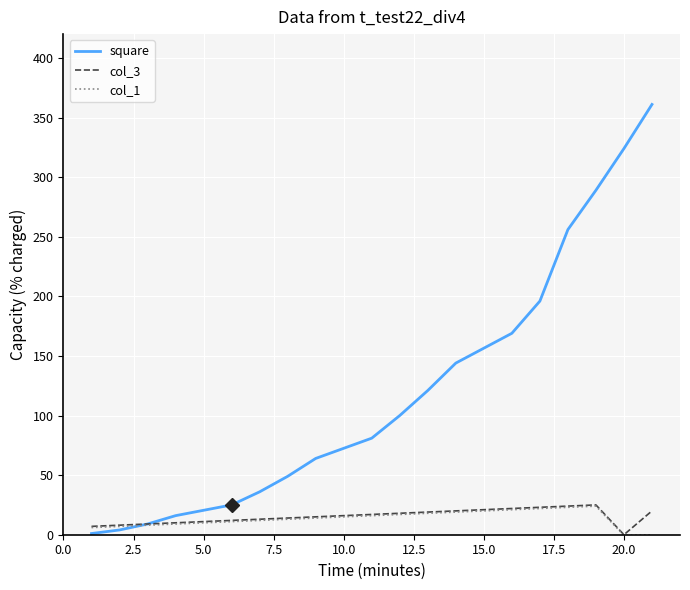

Which series has the largest range (max minus min)?

square